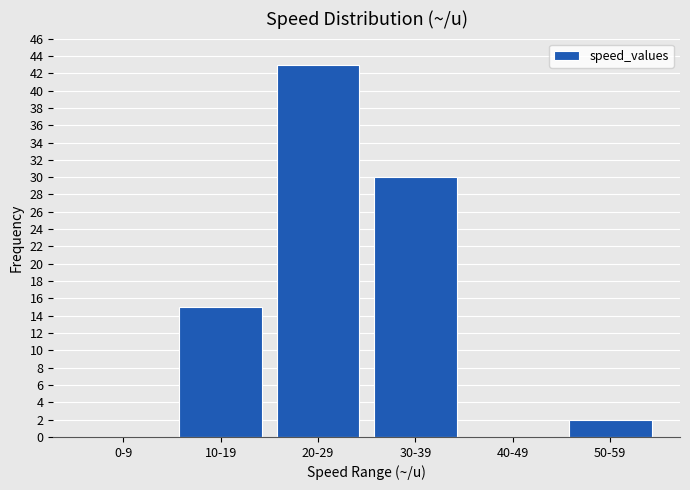

Reading right to left, what are all the values shown in this chart?

50-59=2	40-49=0	30-39=30	20-29=43	10-19=15	0-9=0